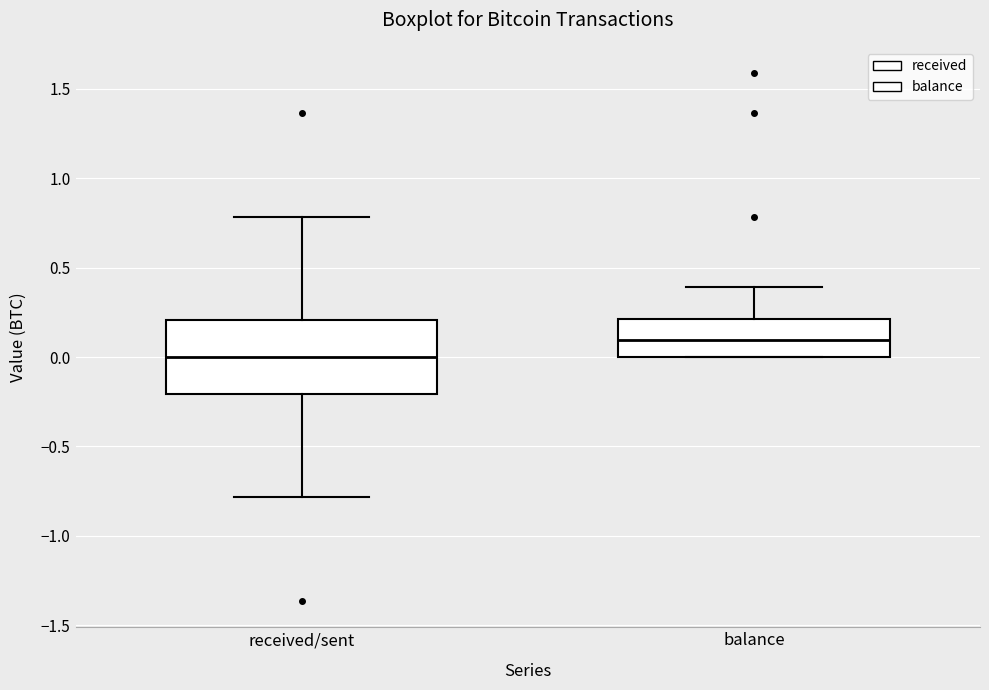

Reading left to right, transcribe this box plot: for each box, give where its median line is, the range the box spans, and where its two whiskers end, as read against the y-axis. The values are not printed on the chart, so give them approximately, as read against the axis.

received/sent: median 0.0, box -0.2 to 0.2, whiskers -0.8 to 0.8
balance: median 0.1, box 0.0 to 0.2, whiskers 0.0 to 0.4